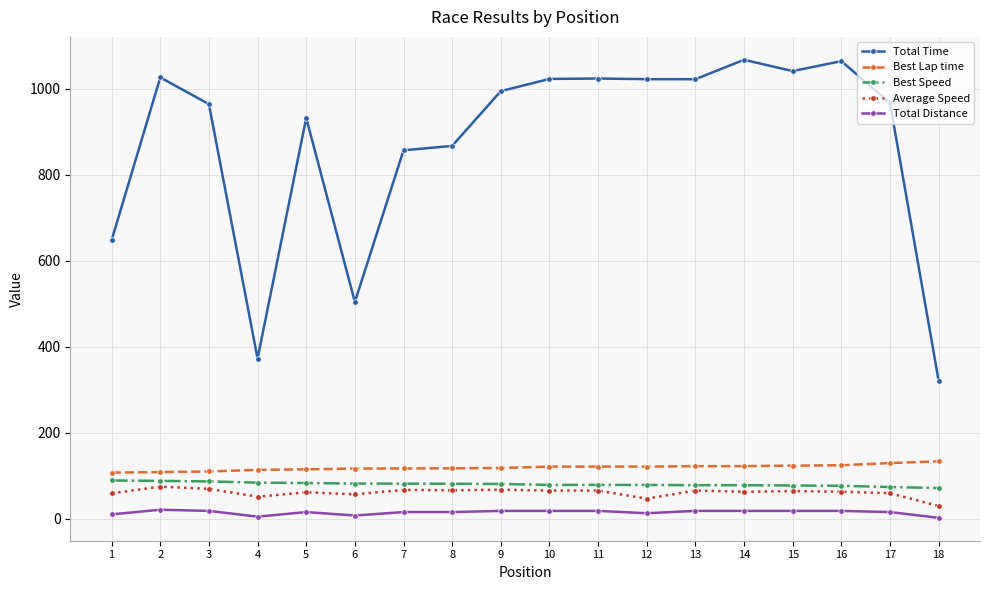

The Best Speed series shows 81.4 at 9. True or false?

True